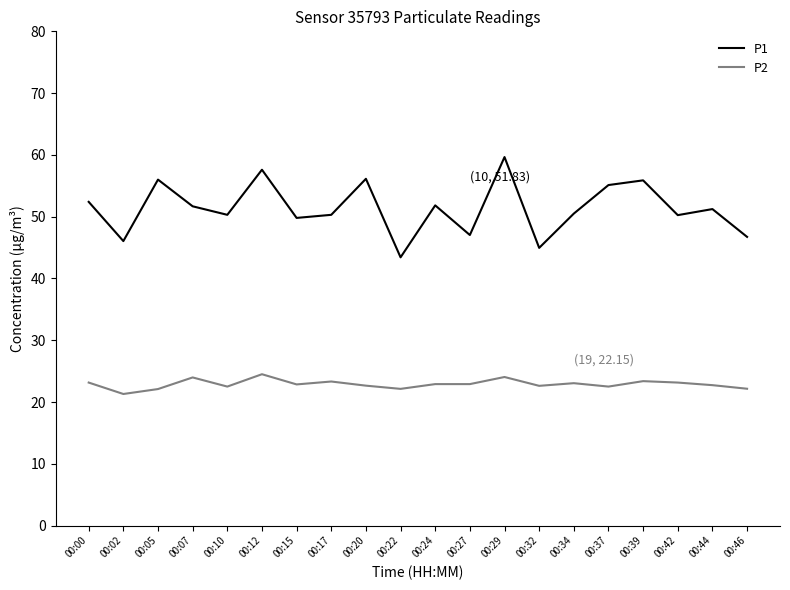

In P1, how many points are higher than both neighbors (excluding endpoints)?

7